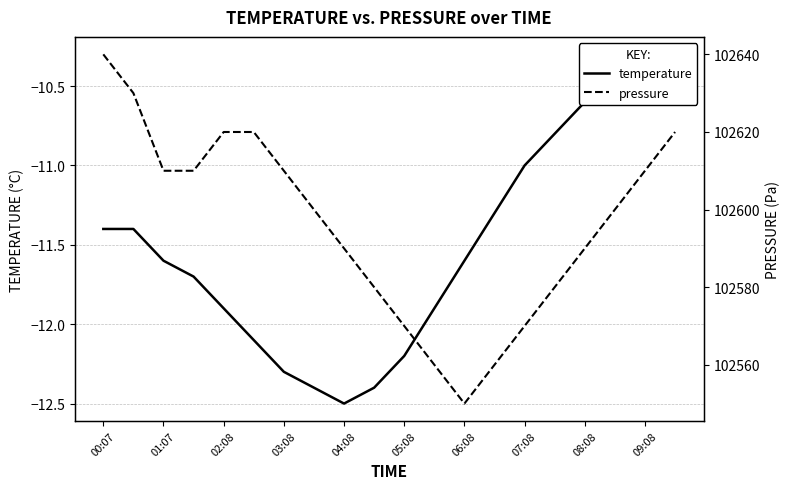

The value of pressure at 19 is 102620.0. True or false?

True